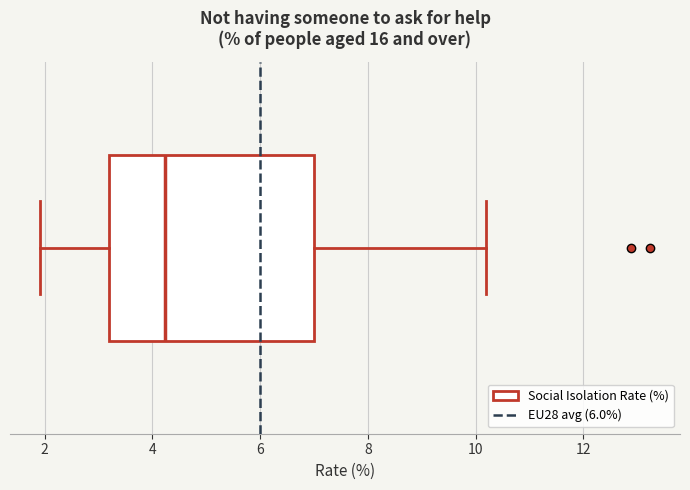

Read this box plot against the x-axis: the position of the median line, the range covered by the box, and the ends of both whiskers. The values are not printed on the chart, so give them approximately, as read against the axis.

median 4.2, box 3.2 to 7.0, whiskers 2.0 to 10.2